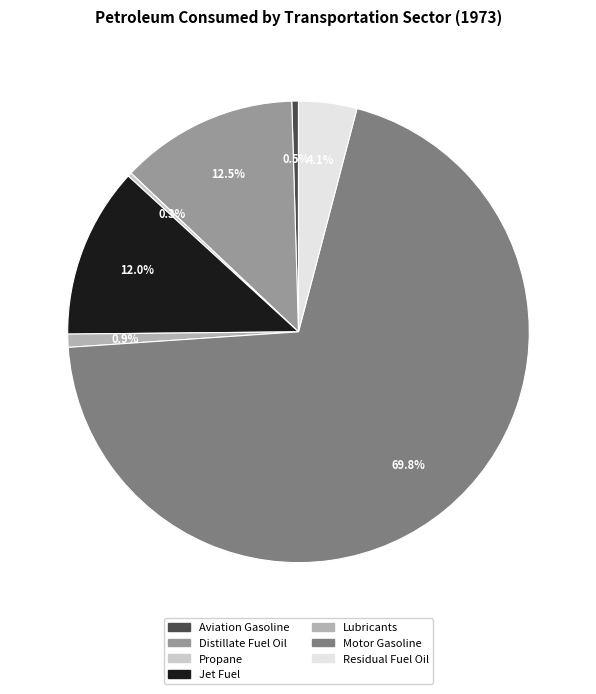

Does Motor Gasoline represent more than half of the total?

Yes